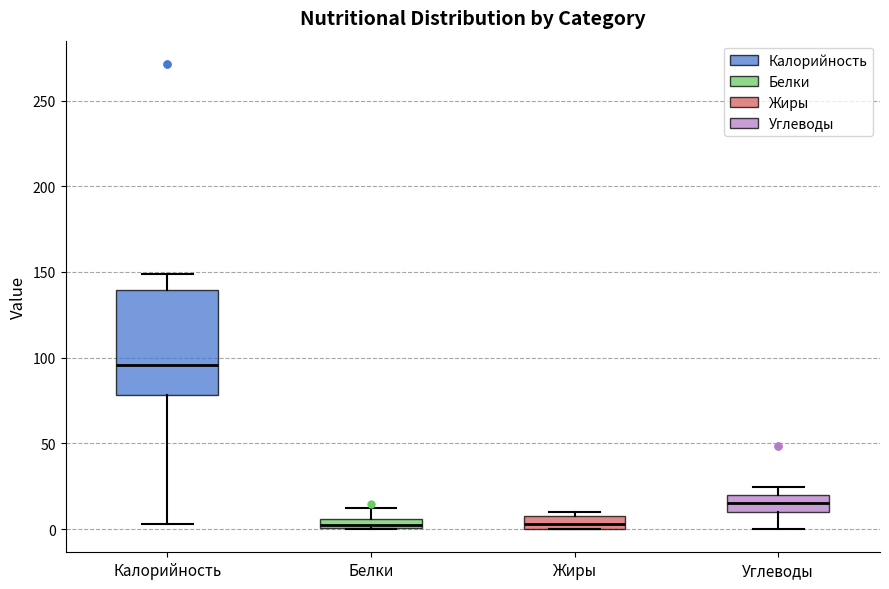

Where is the lower edge of the box for Белки on the y-axis? The values are not printed on the chart, so give them approximately, as read against the axis.

0